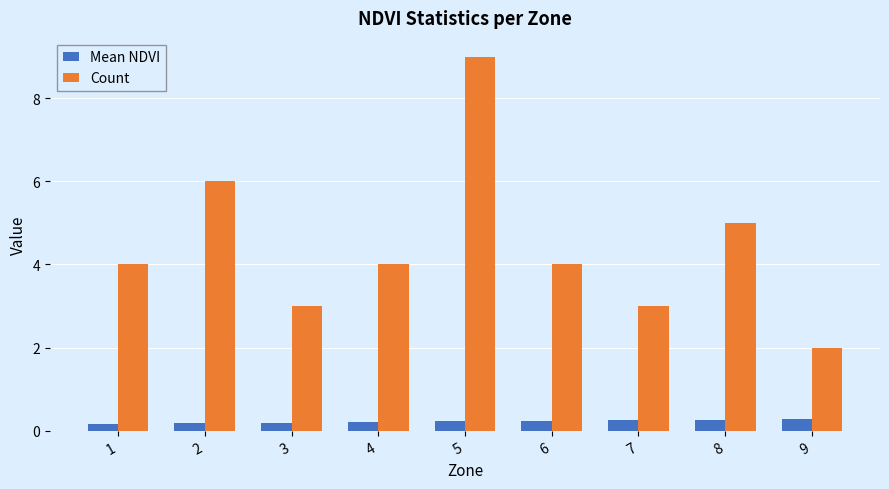

At 8, list the series in order from largest to smallest.

Count, Mean NDVI